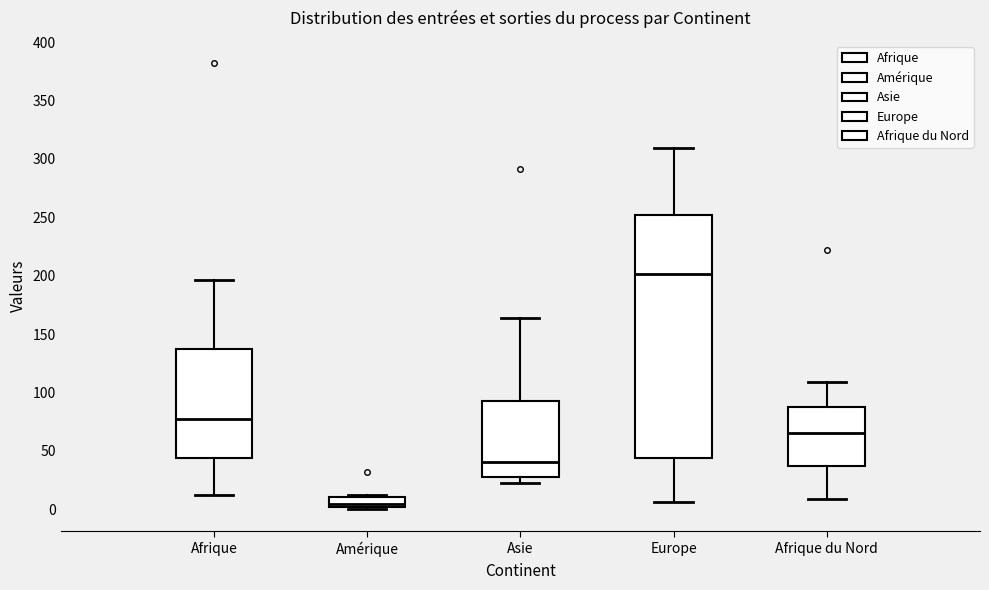

Which box is the tallest, from its lower edge to its upper edge?

Europe